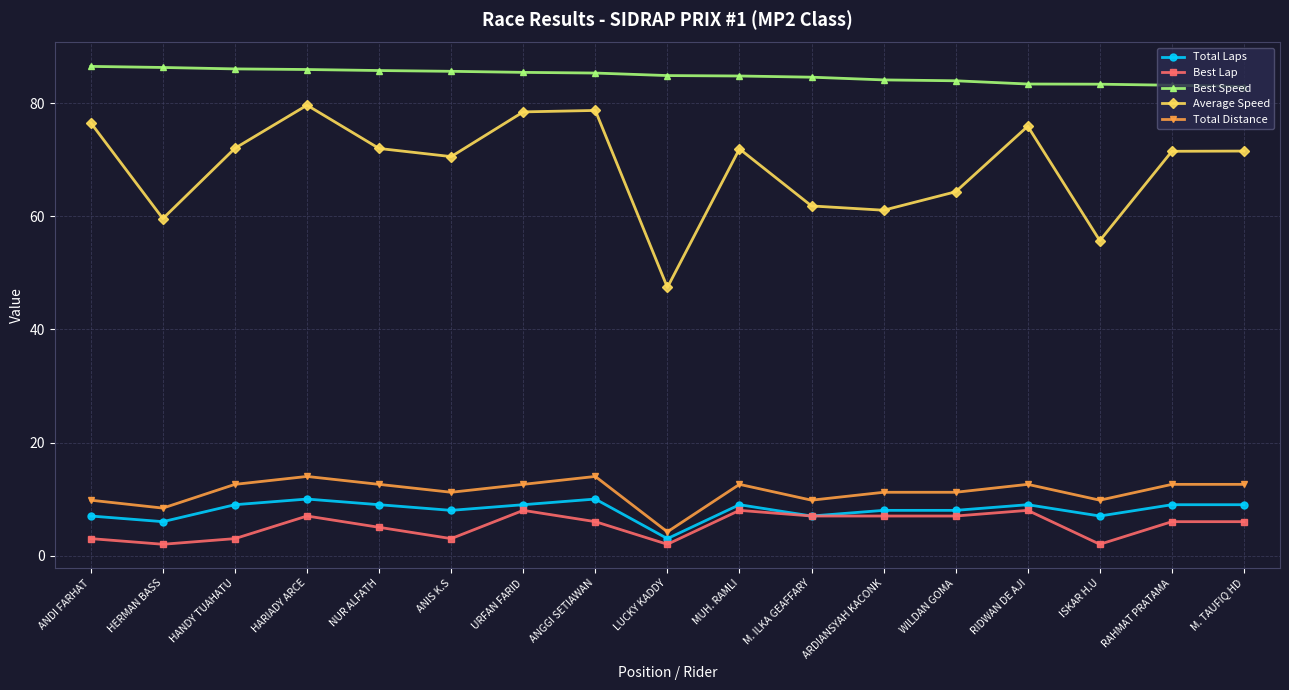

At how many categories does at least one series exceed 34?

17